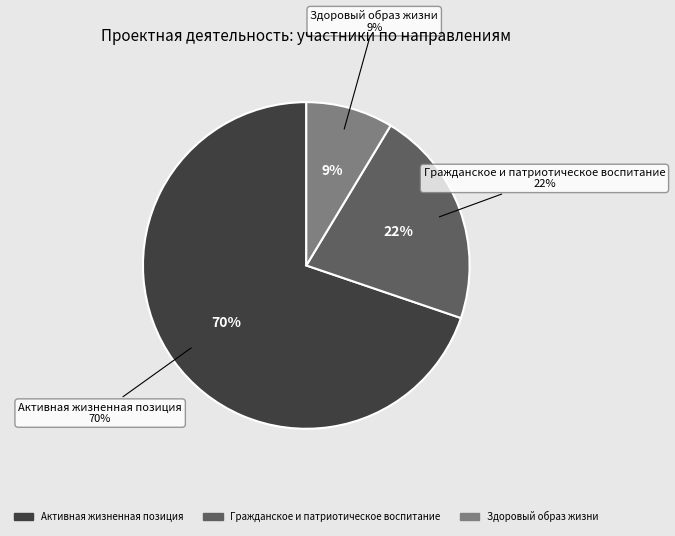

True or false: Содействие в выборе профессии accounts for 0% of the total.

True